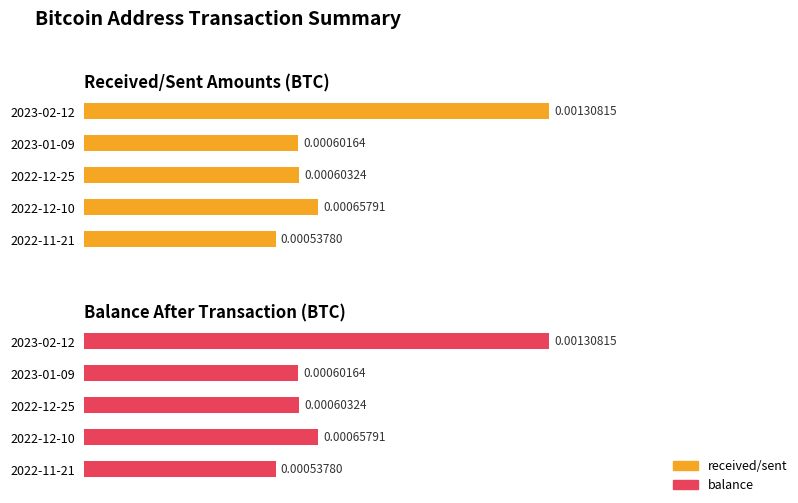

Reading right to left, transcribe all the data shown in this chart.

received/sent: 2023-02-12=0.0	2023-01-09=0.0	2022-12-25=0.0	2022-12-10=0.0	2022-11-21=0.0
balance: 2023-02-12=0.0	2023-01-09=0.0	2022-12-25=0.0	2022-12-10=0.0	2022-11-21=0.0